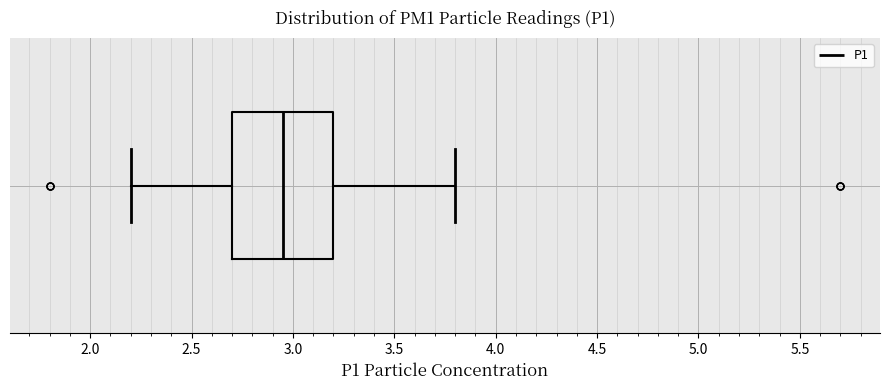

Where does the right whisker of the box end on the x-axis? The values are not printed on the chart, so give them approximately, as read against the axis.

3.80